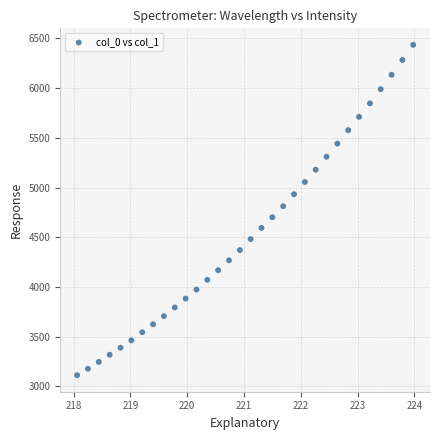

What is the range of Y values (max minus min)?

3325.3